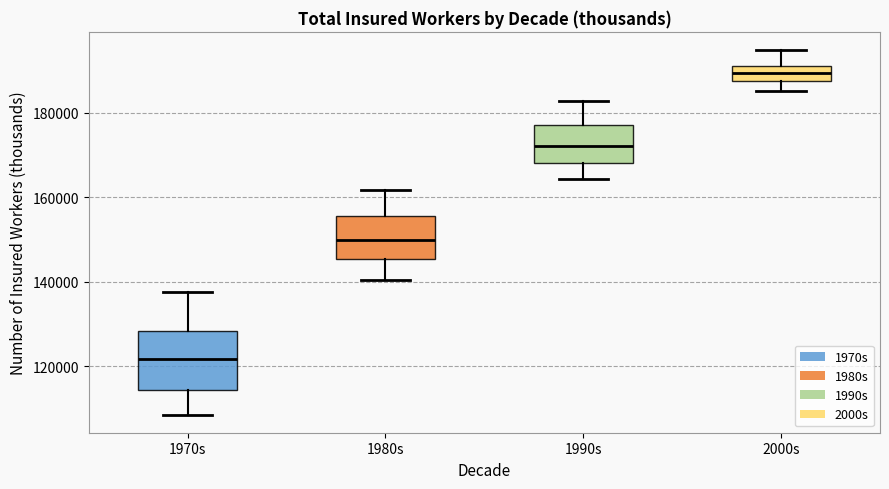

Which box is the tallest, from its lower edge to its upper edge?

1970s